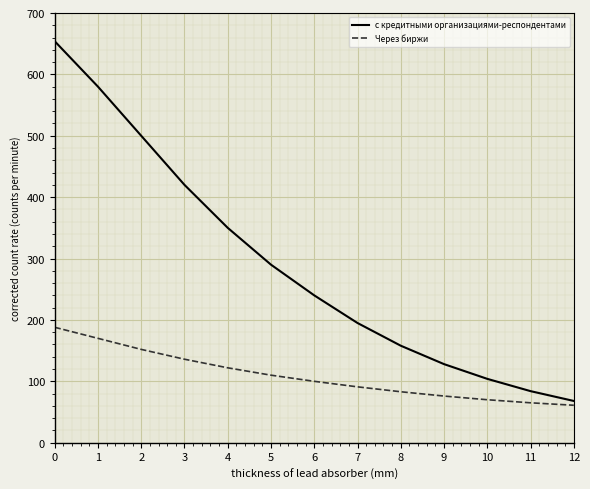

Is it true that Через биржи equals 91 at 7?

True